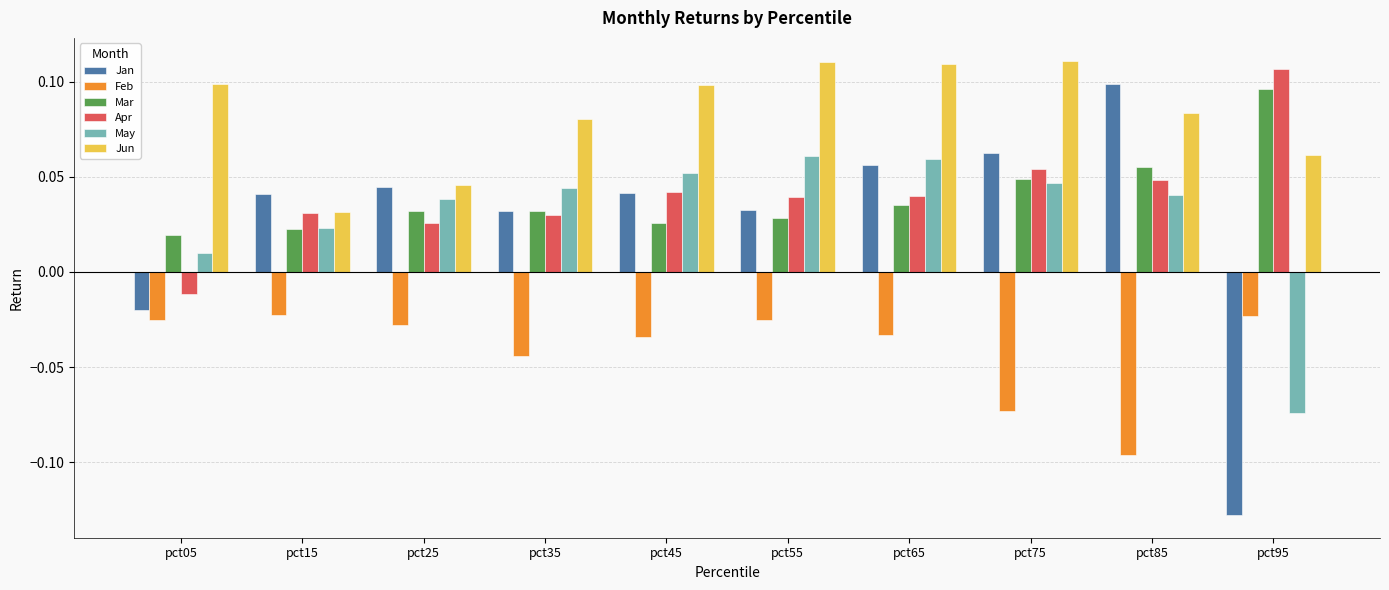

What is the sum of all Feb values?

-0.4